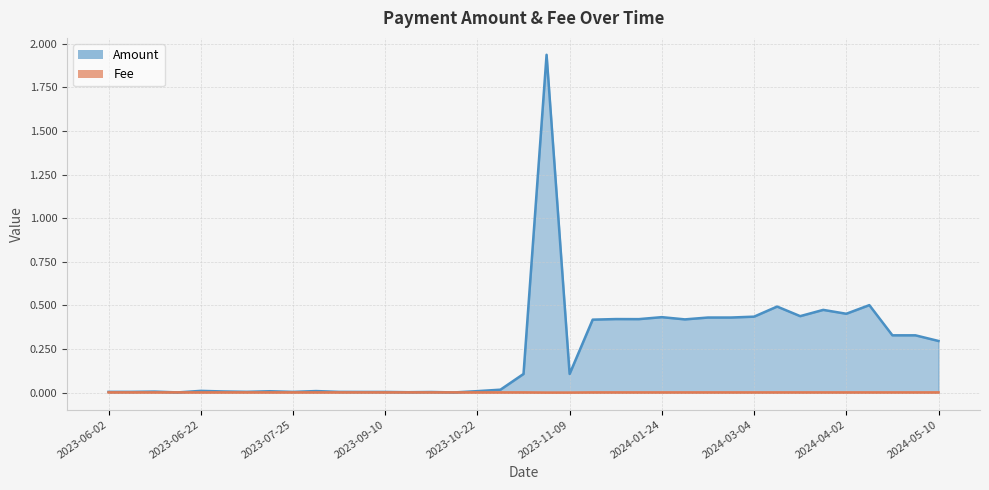

What is the sum of the Amount values at 2023-11-09 and 2024-04-18?

0.4